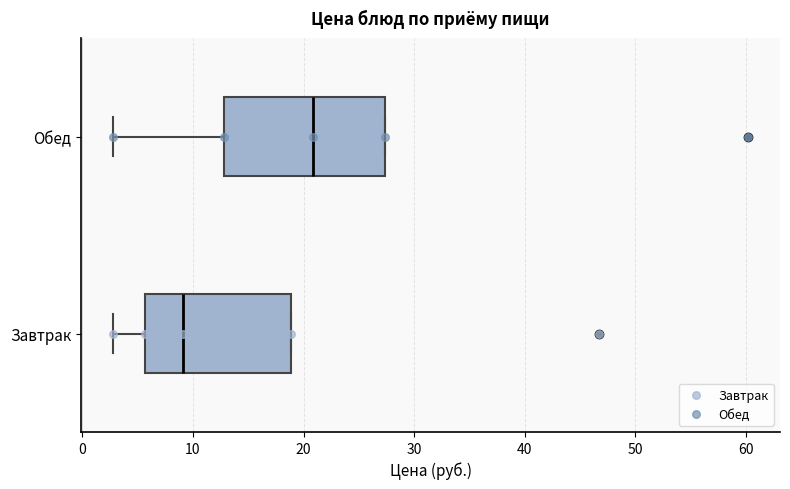

Reading bottom to top, transcribe this box plot: for each box, give where its median line is, the range the box spans, and where its two whiskers end, as read against the x-axis. The values are not printed on the chart, so give them approximately, as read against the axis.

Завтрак: median 9, box 6 to 19, whiskers 3 to 19
Обед: median 21, box 13 to 27, whiskers 3 to 27